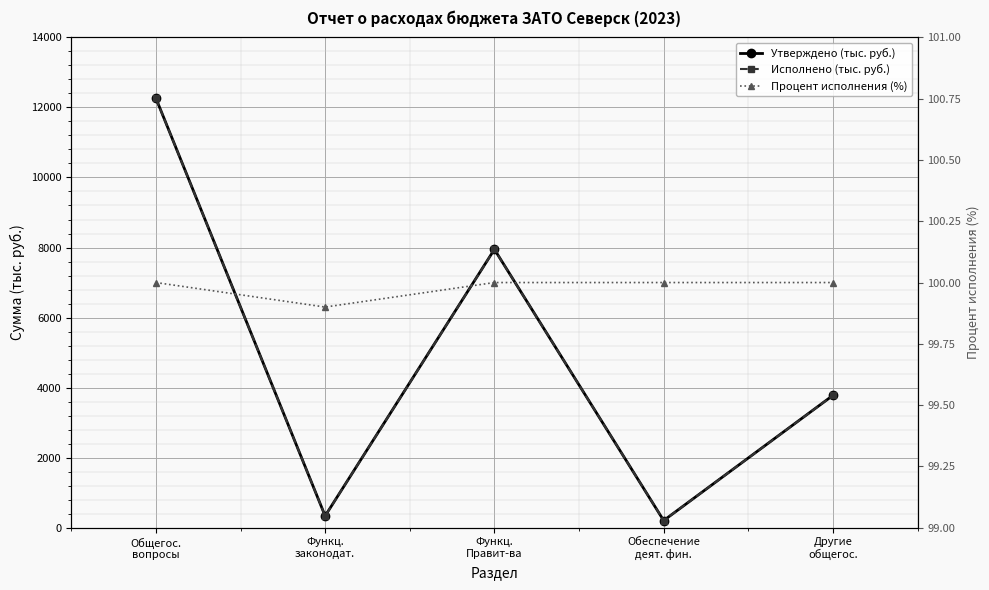

Rank the series by their maximum value, from highest to lowest.

Утверждено (тыс. руб.), Исполнено (тыс. руб.), Процент исполнения (%)